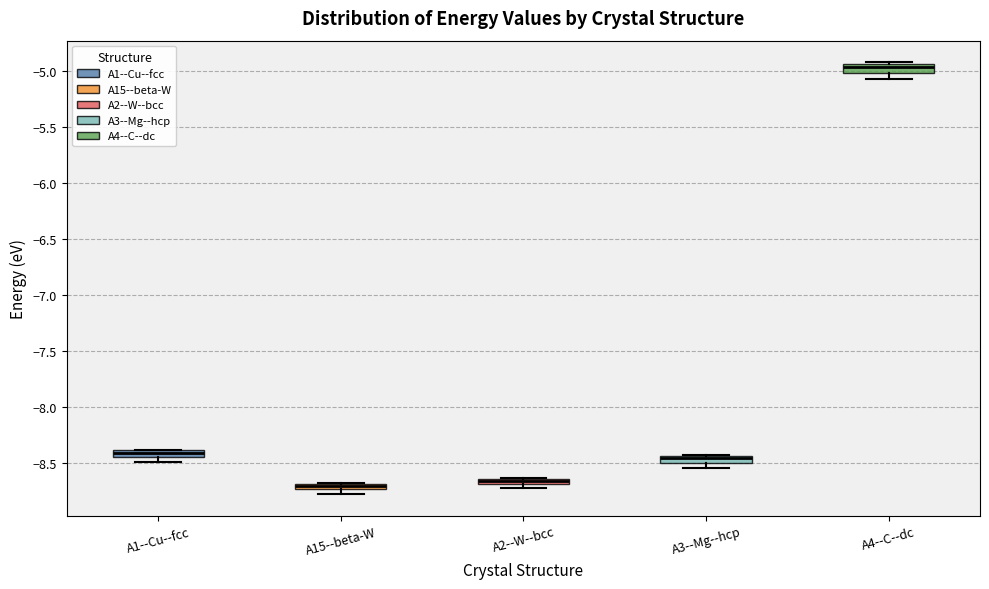

Where is the upper edge of the box for A4--C--dc on the y-axis? The values are not printed on the chart, so give them approximately, as read against the axis.

-4.95